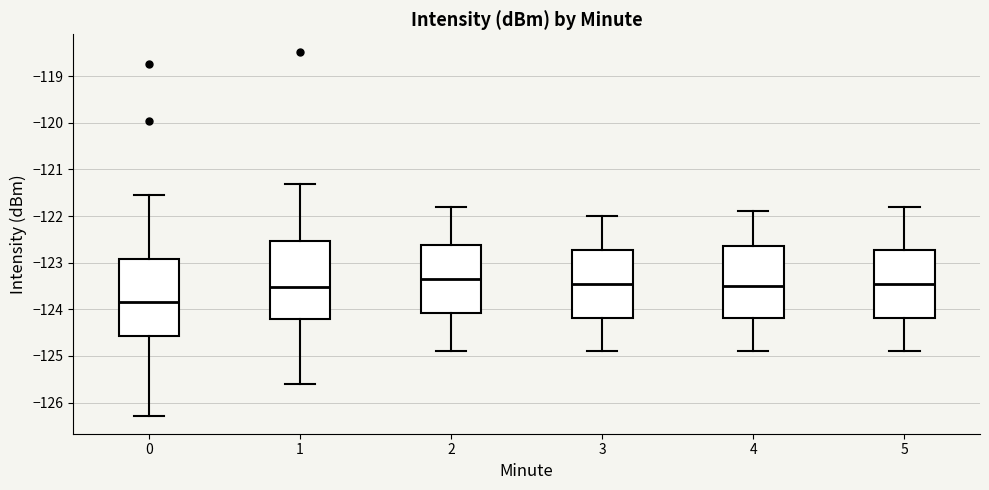

Reading left to right, read every box against the y-axis: the position of its median line, the range the box covers, and the ends of its whiskers. The values are not printed on the chart, so give them approximately, as read against the axis.

0: median -123.9, box -124.6 to -122.9, whiskers -126.3 to -121.5
1: median -123.5, box -124.2 to -122.5, whiskers -125.6 to -121.3
2: median -123.3, box -124.1 to -122.6, whiskers -124.9 to -121.8
3: median -123.4, box -124.2 to -122.7, whiskers -124.9 to -122.0
4: median -123.5, box -124.2 to -122.6, whiskers -124.9 to -121.9
5: median -123.4, box -124.2 to -122.7, whiskers -124.9 to -121.8